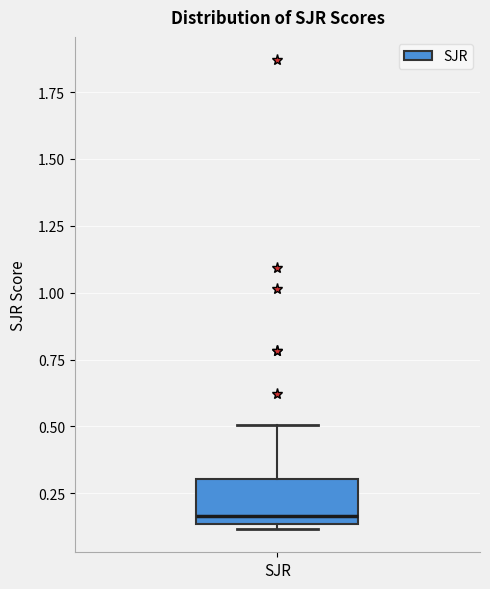

Where is the lower edge of the box for SJR on the y-axis? The values are not printed on the chart, so give them approximately, as read against the axis.

0.15